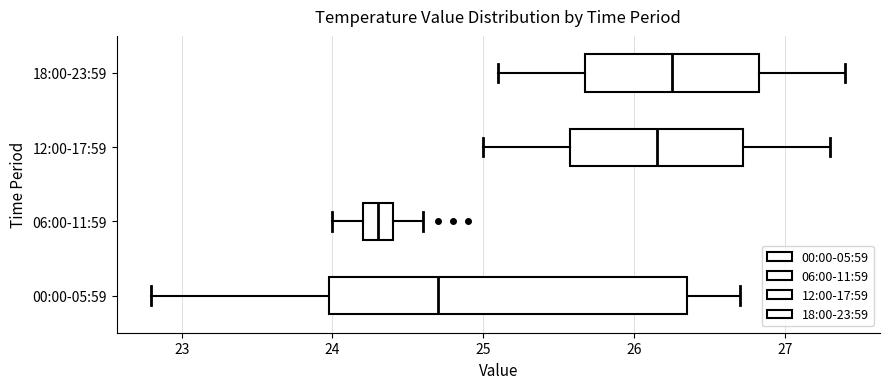

Reading bottom to top, transcribe this box plot: for each box, give where its median line is, the range the box spans, and where its two whiskers end, as read against the x-axis. The values are not printed on the chart, so give them approximately, as read against the axis.

00:00-05:59: median 24.7, box 24.0 to 26.4, whiskers 22.8 to 26.7
06:00-11:59: median 24.3, box 24.2 to 24.4, whiskers 24.0 to 24.6
12:00-17:59: median 26.2, box 25.6 to 26.7, whiskers 25.0 to 27.3
18:00-23:59: median 26.3, box 25.7 to 26.8, whiskers 25.1 to 27.4